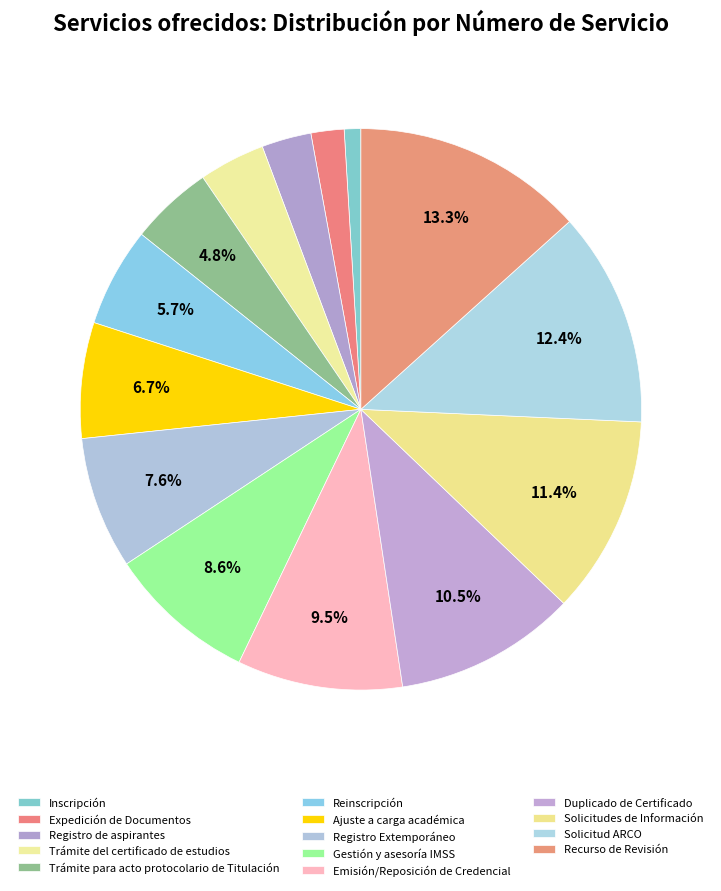

To the nearest percent, what is the difference between the largest and smallest slice percentages?

12%